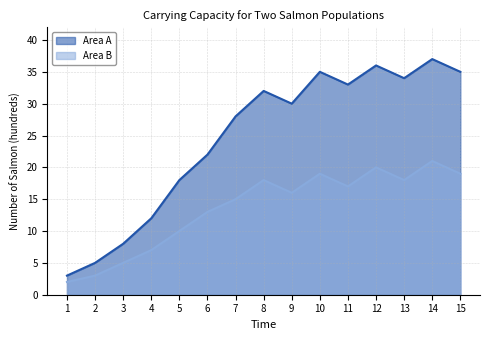

Which series has the largest total across all categories?

Area A